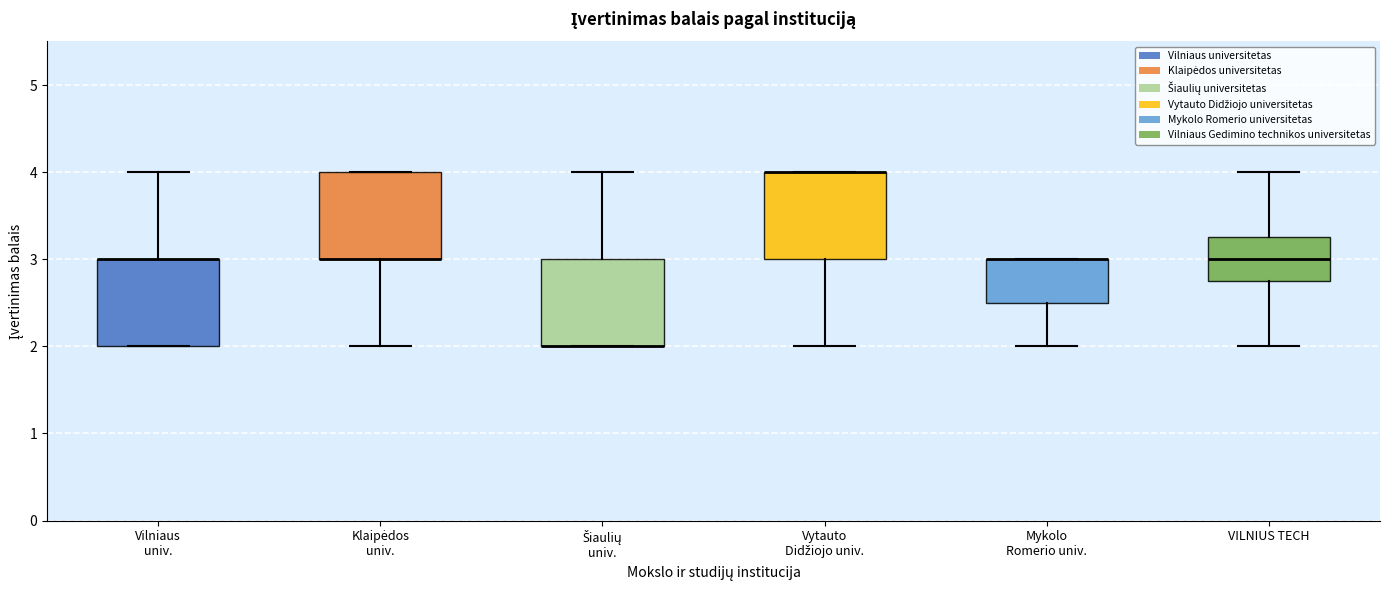

Reading left to right, read every box against the y-axis: the position of its median line, the range the box covers, and the ends of its whiskers. The values are not printed on the chart, so give them approximately, as read against the axis.

Vilniaus univ.: median 3.0 (drawn on the box's upper edge), box 2.0 to 3.0, whiskers 2.0 to 4.0
Klaipėdos univ.: median 3.0 (drawn on the box's lower edge), box 3.0 to 4.0, whiskers 2.0 to 4.0
Šiaulių univ.: median 2.0 (drawn on the box's lower edge), box 2.0 to 3.0, whiskers 2.0 to 4.0
Vytauto Didžiojo univ.: median 4.0 (drawn on the box's upper edge), box 3.0 to 4.0, whiskers 2.0 to 4.0
Mykolo Romerio univ.: median 3.0 (drawn on the box's upper edge), box 2.5 to 3.0, whiskers 2.0 to 3.0
VILNIUS TECH: median 3.0, box 2.8 to 3.3, whiskers 2.0 to 4.0